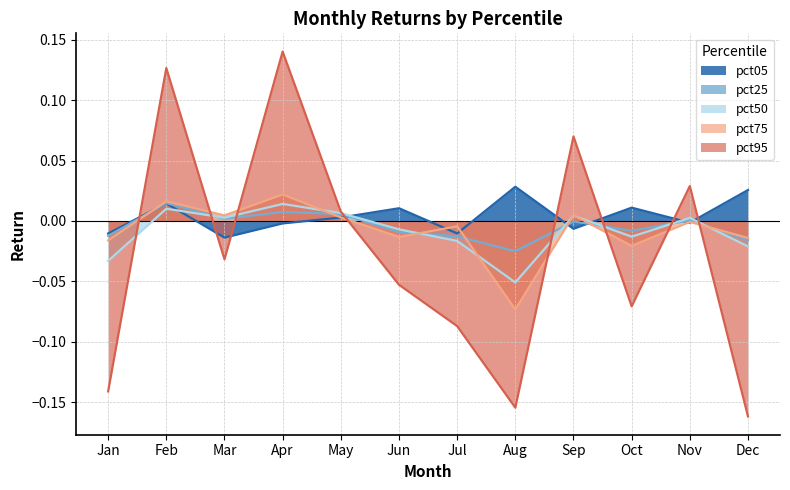

How many series are shown in this chart?

5